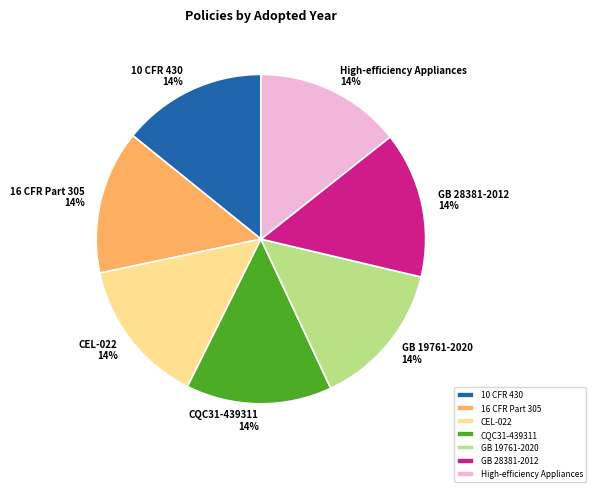

Is the sum of GB 19761-2020 and GB 28381-2012 greater than half?

No